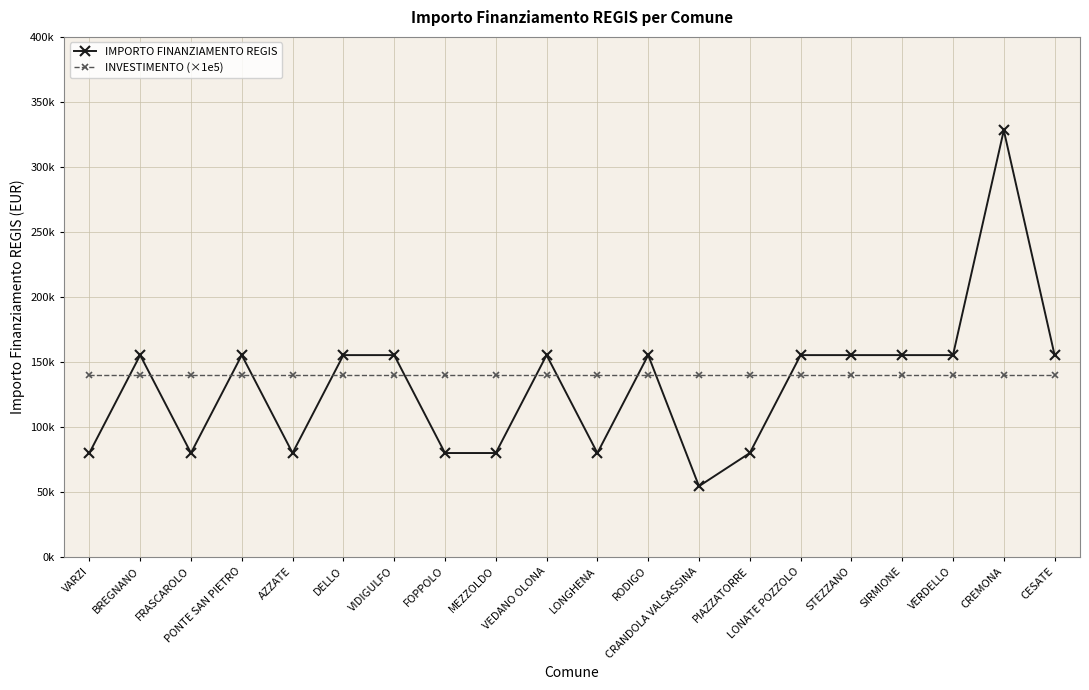

Between which two adjacent categories do IMPORTO FINANZIAMENTO REGIS and INVESTIMENTO (×1e5) first intersect?

VARZI and BREGNANO